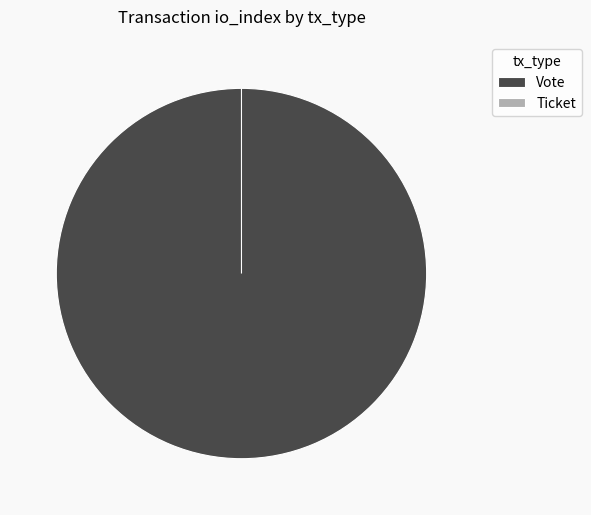

Which category has the biggest portion of the pie?

Vote